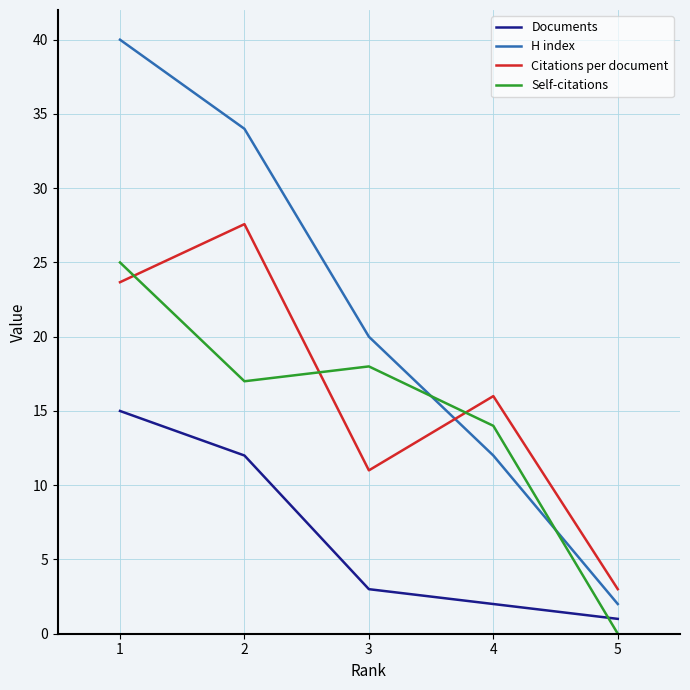

True or false: Documents has more than 0 points higher than both neighbors.

False